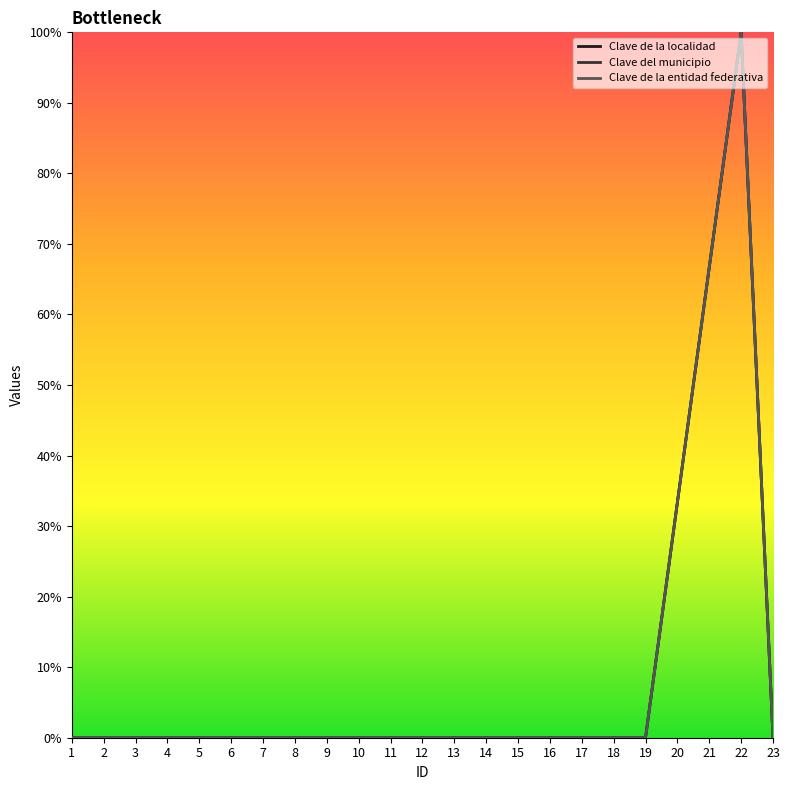

Is this an area chart (filled region under the line)?

No